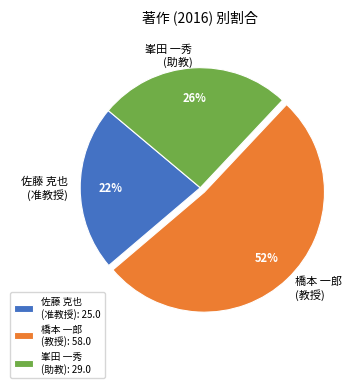

The 橋本 一郎 (教授): 58.0 slice represents 52% of the pie. True or false?

True